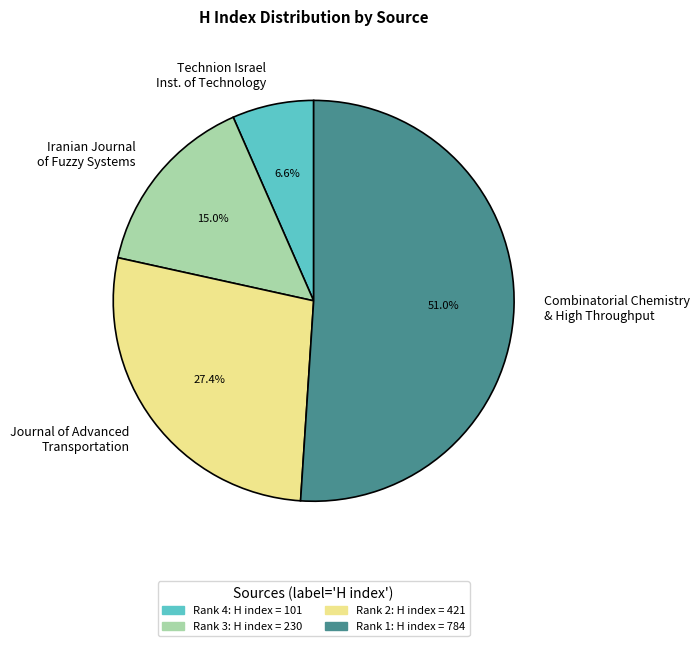

How much of the chart is everything except Combinatorial Chemistry & High Throughput?

49.0%